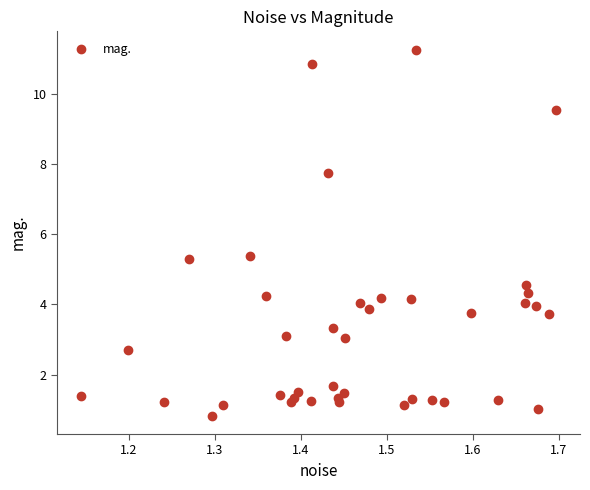

What is the range of Y values (max minus min)?

10.4